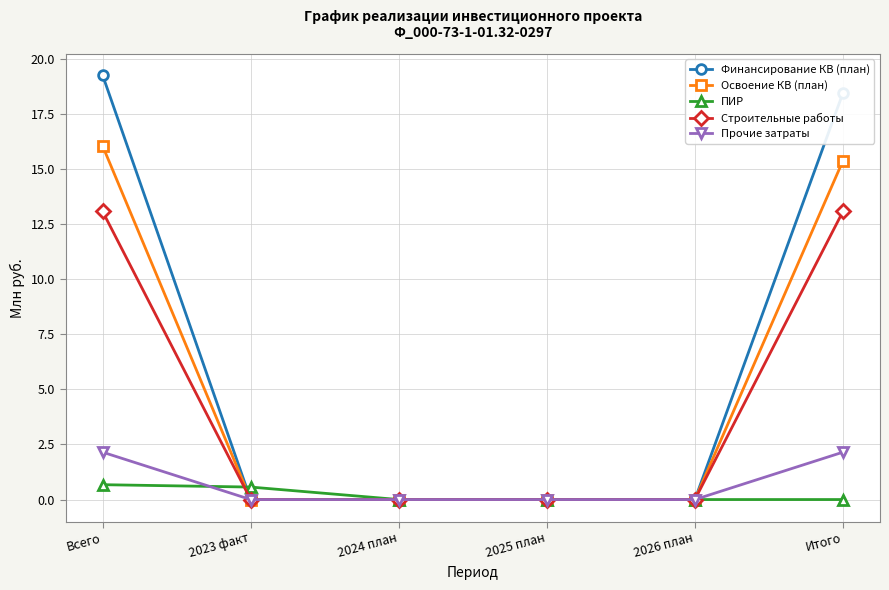

Which series has the widest spread of values?

Финансирование КВ (план)